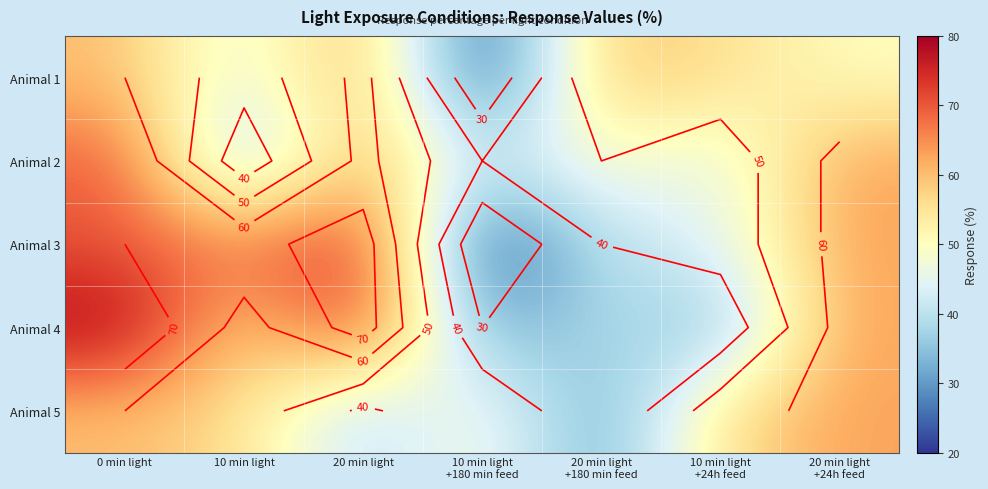

What is the sum of all Animal 5 values?

353